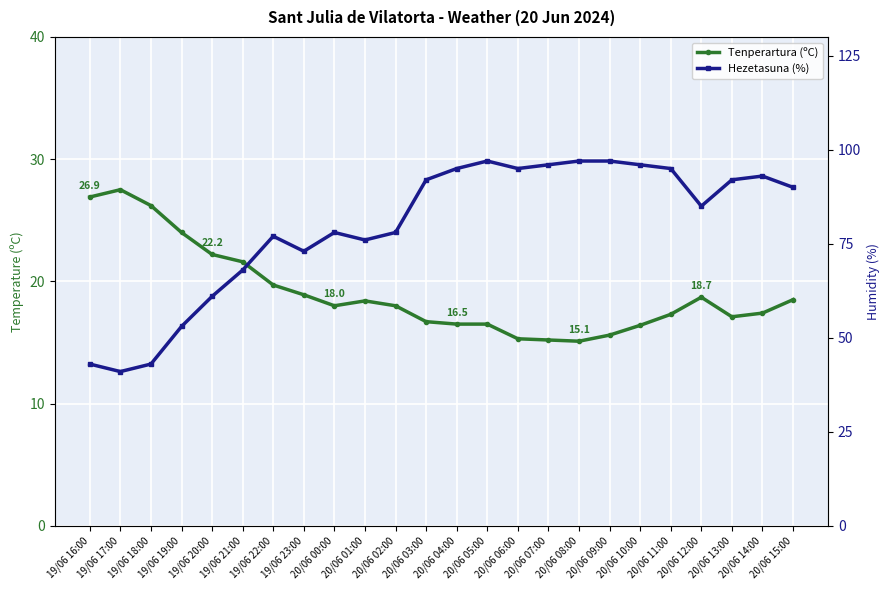

What is the value of the Hezetasuna (%) point at the 17th from the left?

97.0